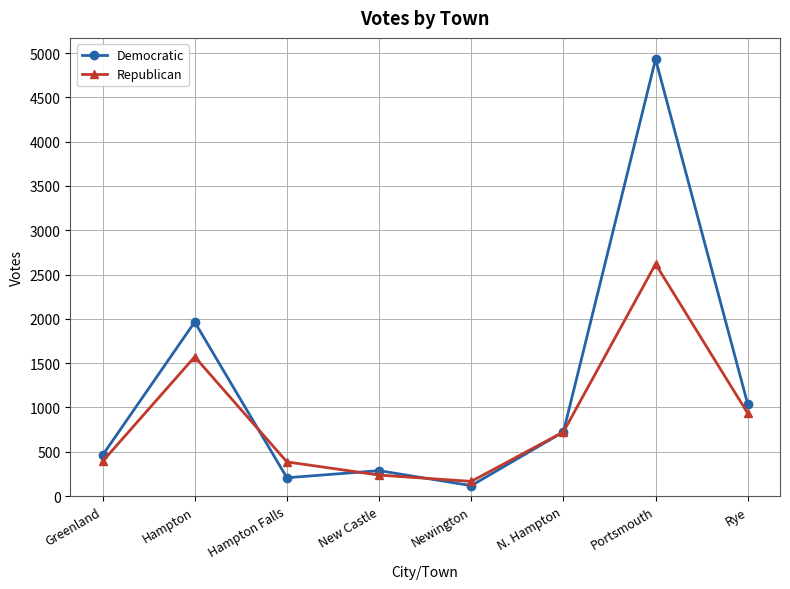

What is the value of the Republican point at the 5th from the left?

166